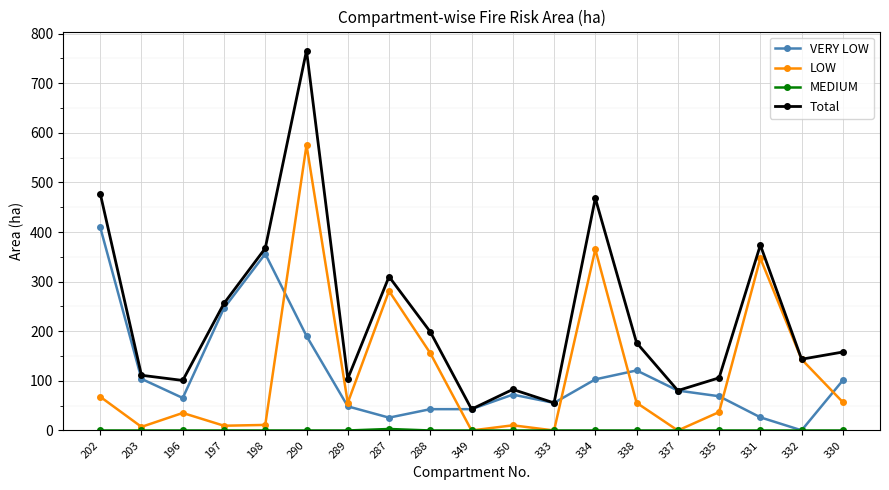

Which series has the largest total across all categories?

Total